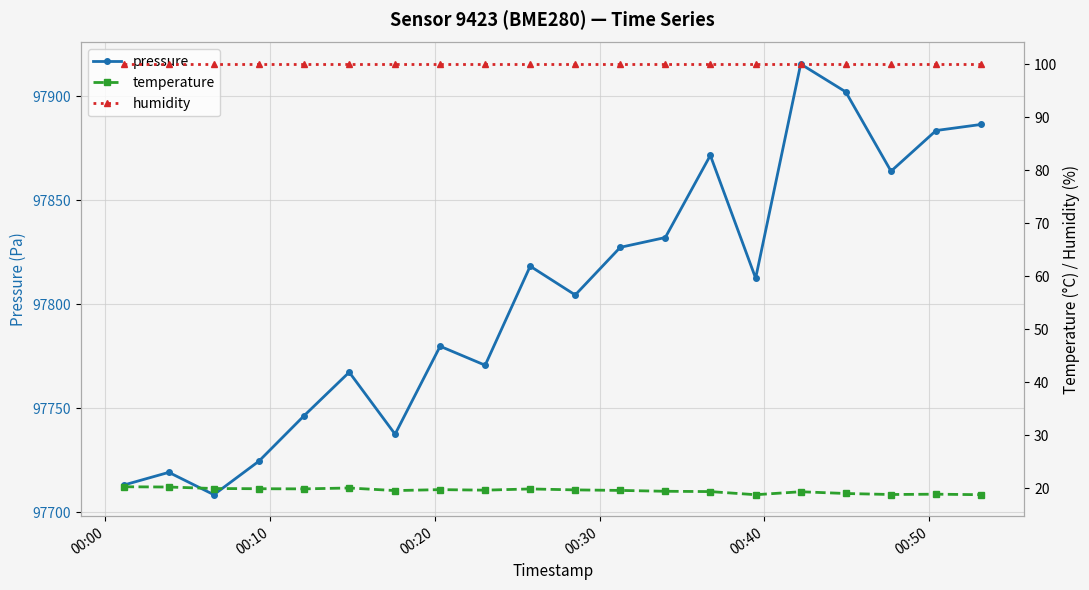

How many values in the pressure series exceed 97812?

10